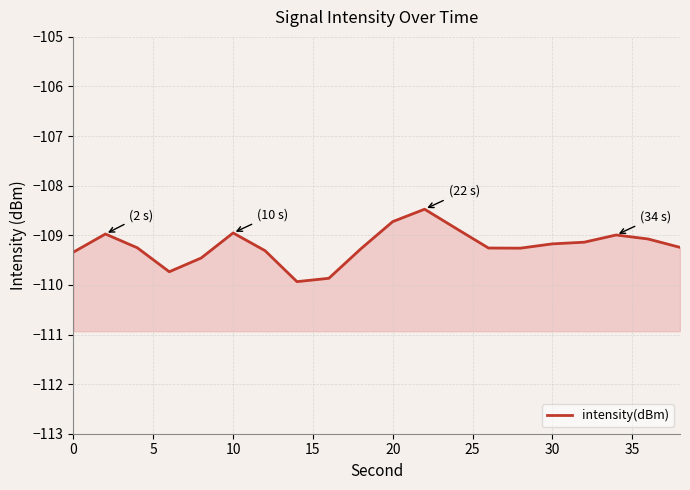

Reading left to right, extract all data points from this chart.

-109.3	-109.0	-109.3	-109.7	-109.5	-109.0	-109.3	-109.9	-109.9	-109.3	-108.7	-108.5	-108.9	-109.3	-109.3	-109.2	-109.1	-109.0	-109.1	-109.2